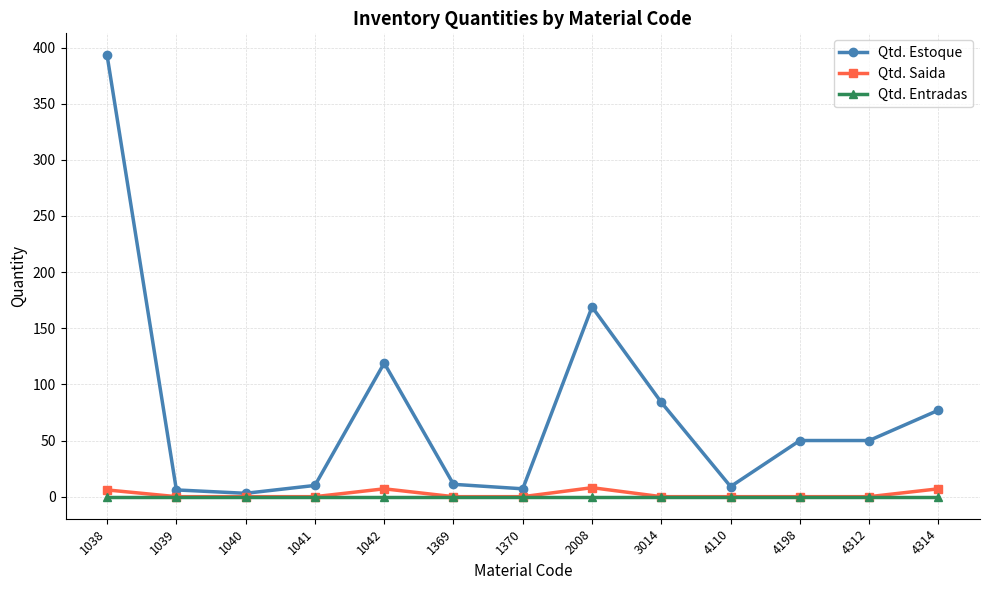

True or false: Qtd. Saida has a value of 0 at 4312.

True